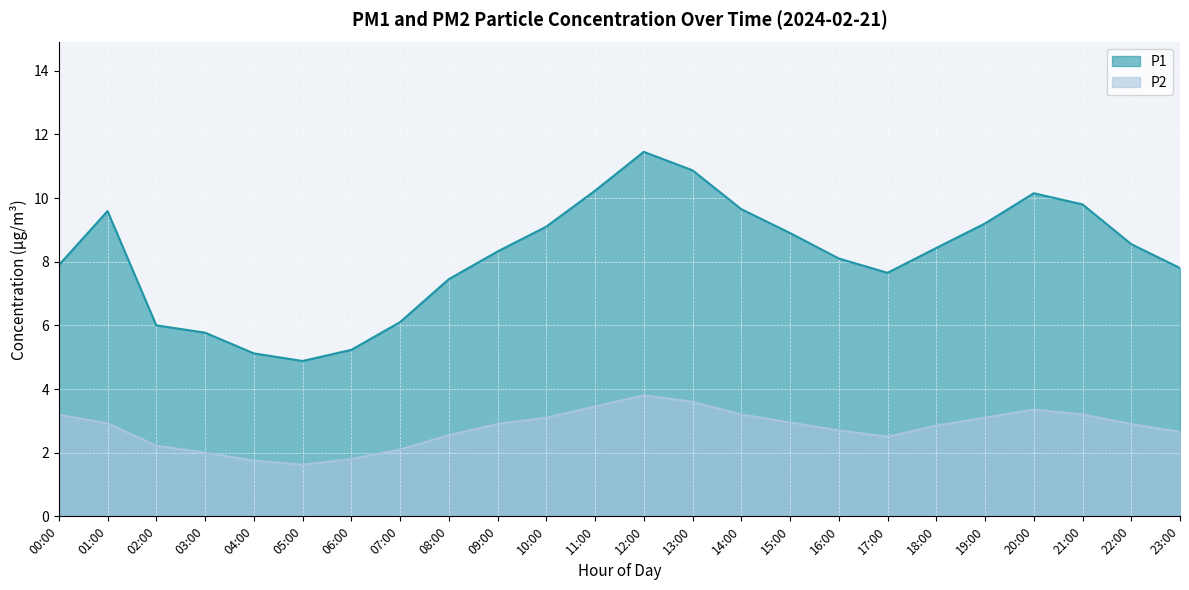

Rank the series at 17:00 from highest to lowest value.

P1, P2